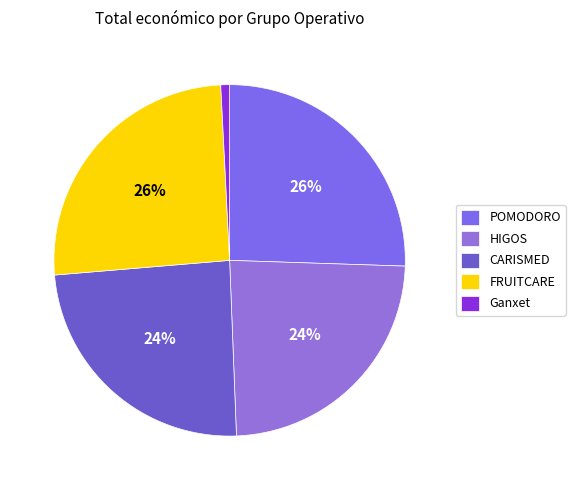

Is there a majority slice in this chart?

No